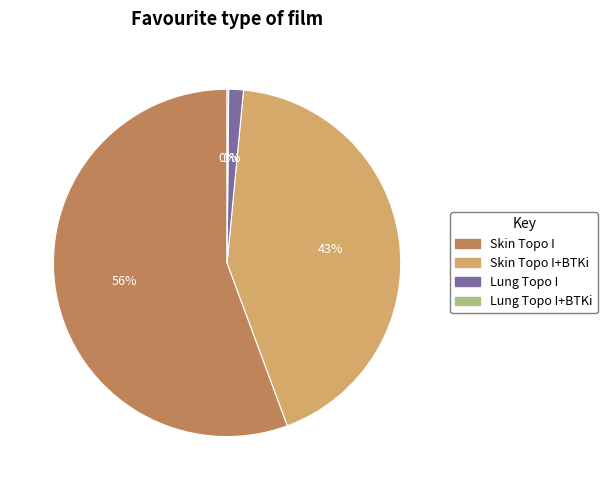

To the nearest percent, what is the average slice percentage?

25%